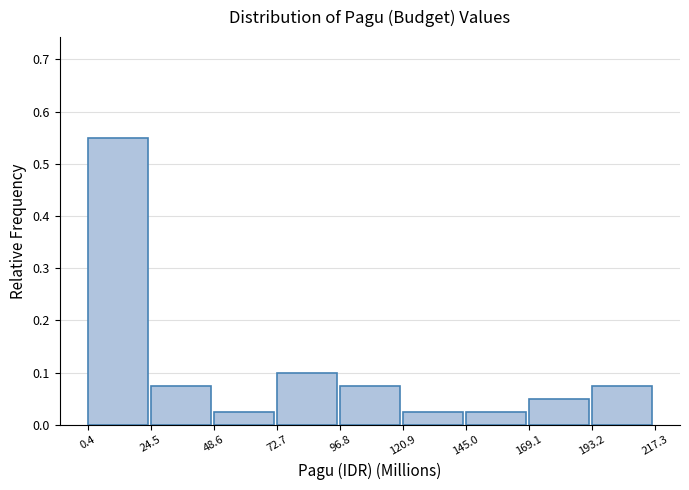

Reading left to right, list every bar in this chart as the range it spans on the x-axis followed by its height. Neither the bar edges nor the heights are printed on the chart, so give them approximately, as read against the axes.

0 to 25: 0.55
25 to 50: 0.08
50 to 75: 0.03
75 to 95: 0.10
95 to 120: 0.08
120 to 145: 0.03
145 to 170: 0.03
170 to 195: 0.05
195 to 215: 0.08